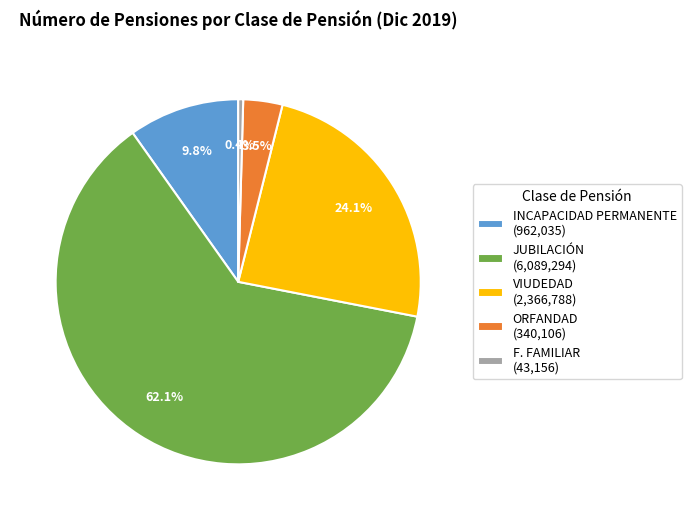

To the nearest percent, what percentage of the pie is JUBILACIÓN?

62%